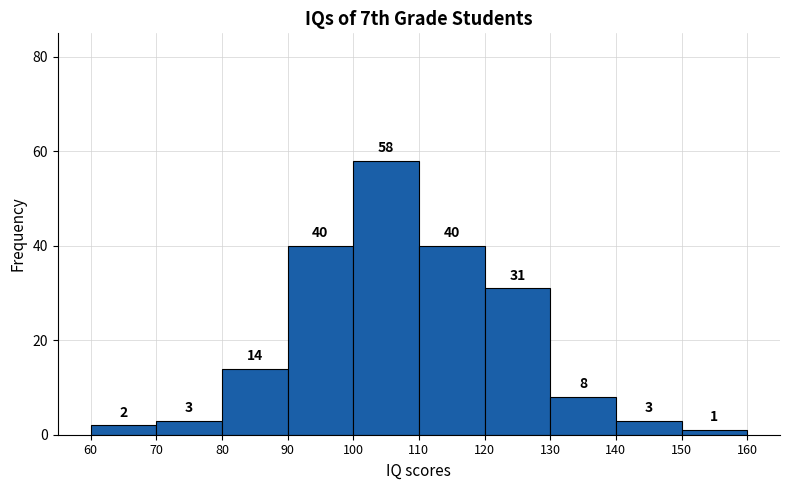

What is the height of the bar covering 130 to 140 on the x-axis?

8